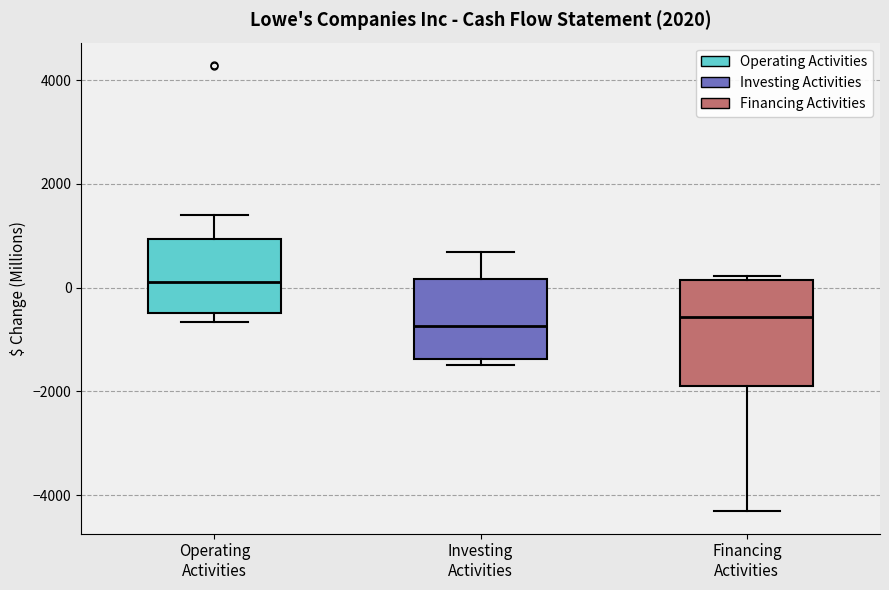

Where is the upper edge of the box for Operating Activities on the y-axis? The values are not printed on the chart, so give them approximately, as read against the axis.

1000